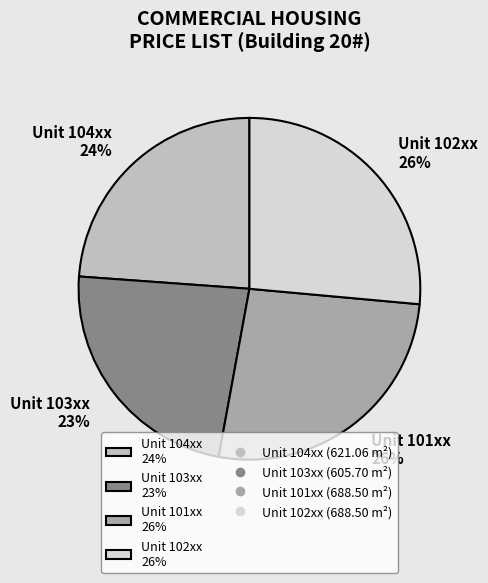

To the nearest percent, what is the difference between the largest and smallest slice percentages?

3%